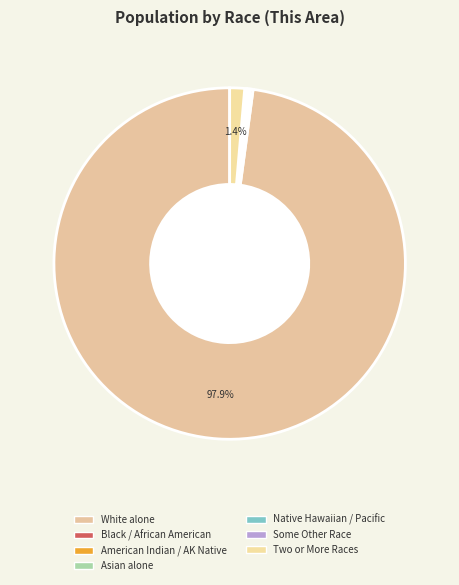

What is the largest slice in the pie chart?

White alone